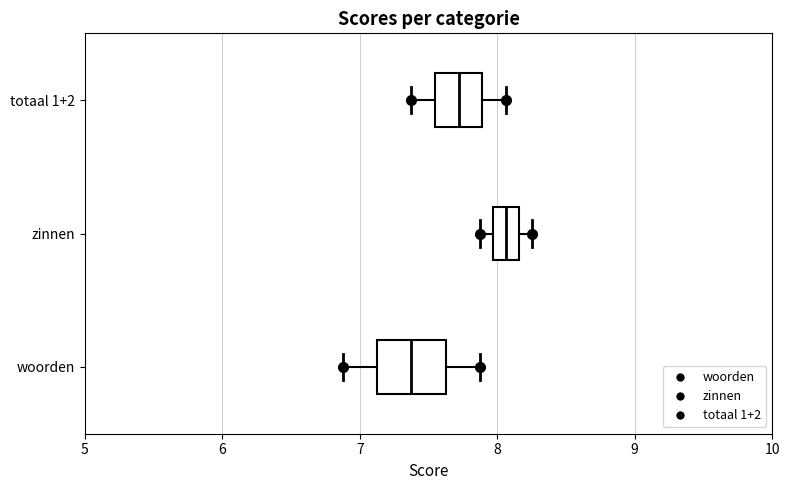

Reading bottom to top, read every box against the x-axis: the position of its median line, the range the box covers, and the ends of its whiskers. The values are not printed on the chart, so give them approximately, as read against the axis.

woorden: median 7.4, box 7.1 to 7.6, whiskers 6.9 to 7.9
zinnen: median 8.1, box 8.0 to 8.2, whiskers 7.9 to 8.3
totaal 1+2: median 7.7, box 7.5 to 7.9, whiskers 7.4 to 8.1